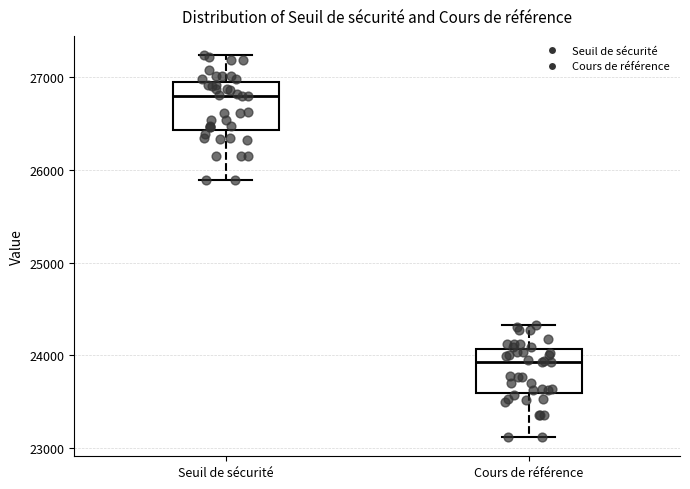

Where is the lower edge of the box for Seuil de sécurité on the y-axis? The values are not printed on the chart, so give them approximately, as read against the axis.

26400